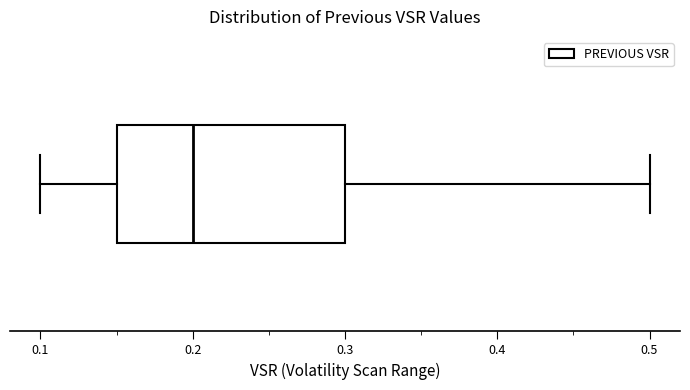

Where does the median line of the box sit on the x-axis? The values are not printed on the chart, so give them approximately, as read against the axis.

0.20